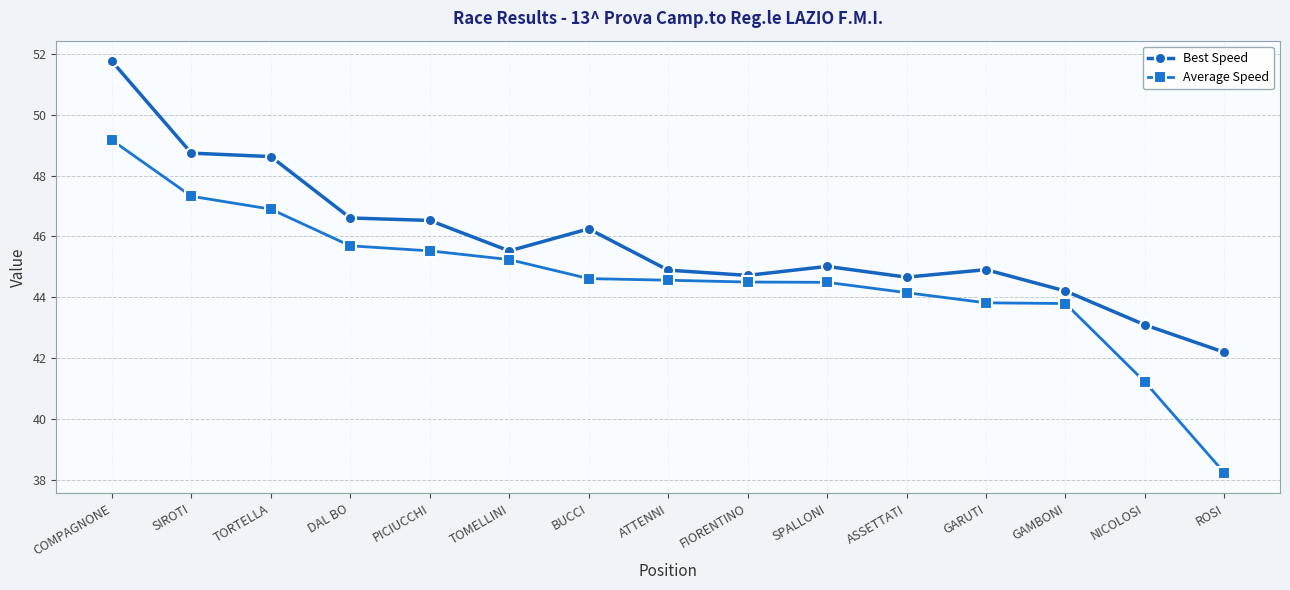

List the series in order of their overall mean, lowest first.

Average Speed, Best Speed